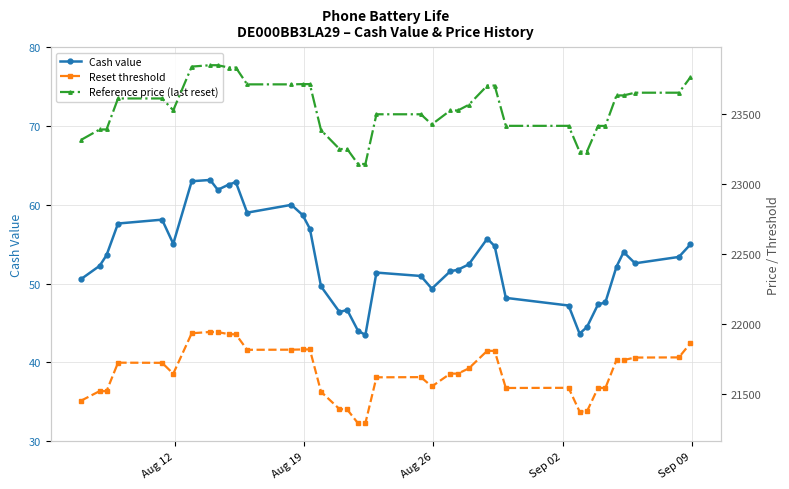

True or false: Reference price (last reset) and Reset threshold intersect in this chart.

False